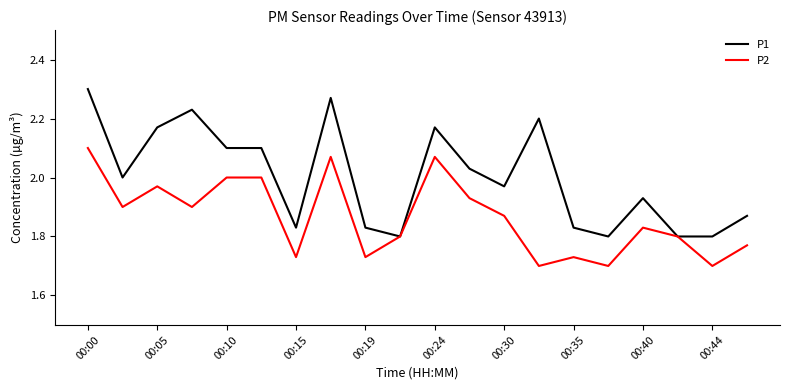

List the series in order of their peak value, lowest first.

P2, P1